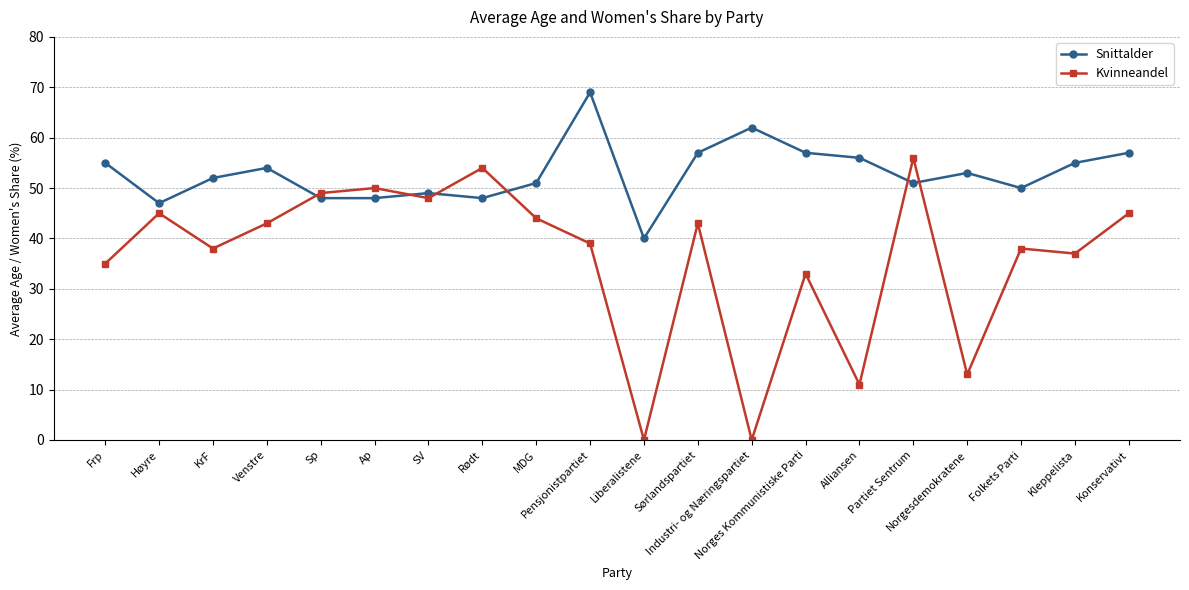

Reading left to right, transcribe all the data shown in this chart.

Snittalder: 55	47	52	54	48	48	49	48	51	69	40	57	62	57	56	51	53	50	55	57
Kvinneandel: 35	45	38	43	49	50	48	54	44	39	0	43	0	33	11	56	13	38	37	45